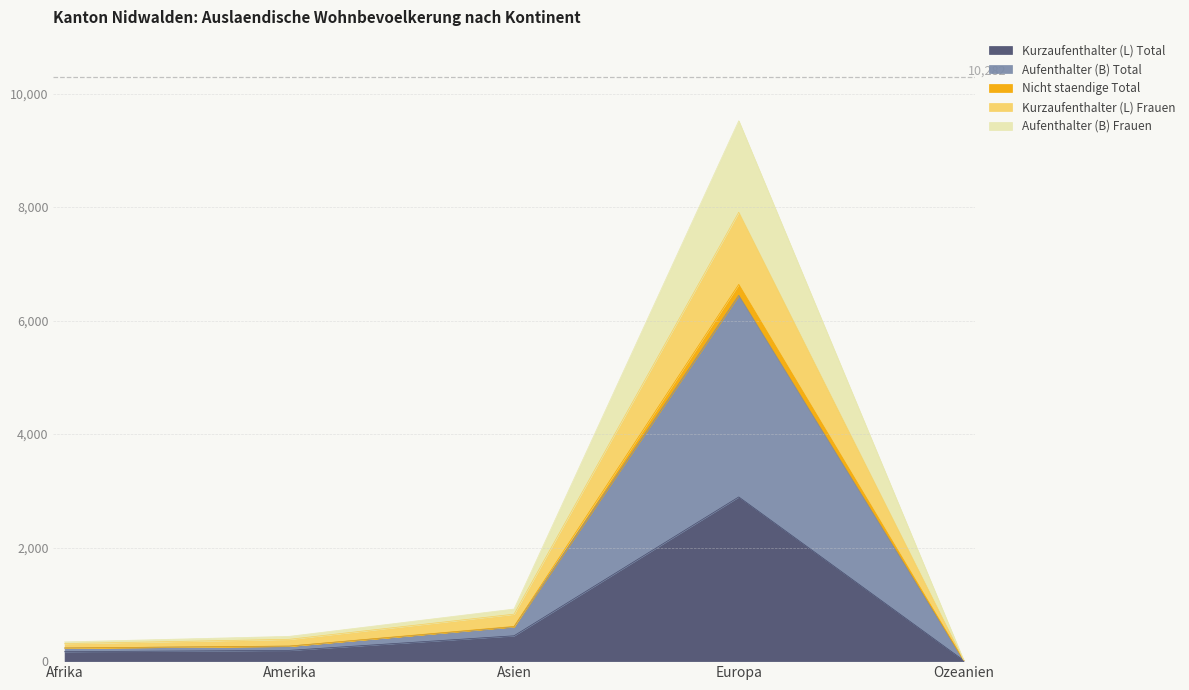

Does the chart have visible grid lines?

Yes